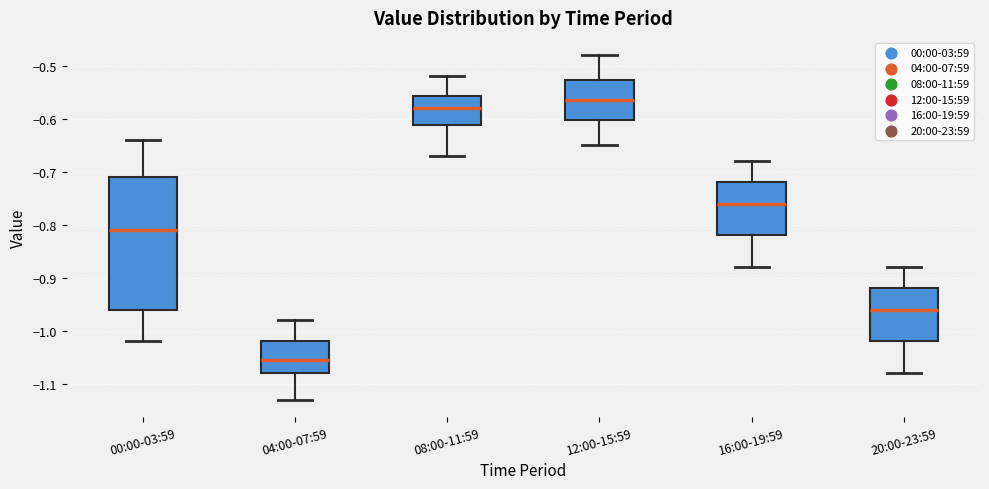

Reading left to right, read every box against the y-axis: the position of its median line, the range the box covers, and the ends of its whiskers. The values are not printed on the chart, so give them approximately, as read against the axis.

00:00-03:59: median -0.81, box -0.96 to -0.71, whiskers -1.02 to -0.64
04:00-07:59: median -1.05, box -1.08 to -1.02, whiskers -1.13 to -0.98
08:00-11:59: median -0.58, box -0.61 to -0.56, whiskers -0.67 to -0.52
12:00-15:59: median -0.56, box -0.60 to -0.53, whiskers -0.65 to -0.48
16:00-19:59: median -0.76, box -0.82 to -0.72, whiskers -0.88 to -0.68
20:00-23:59: median -0.96, box -1.02 to -0.92, whiskers -1.08 to -0.88